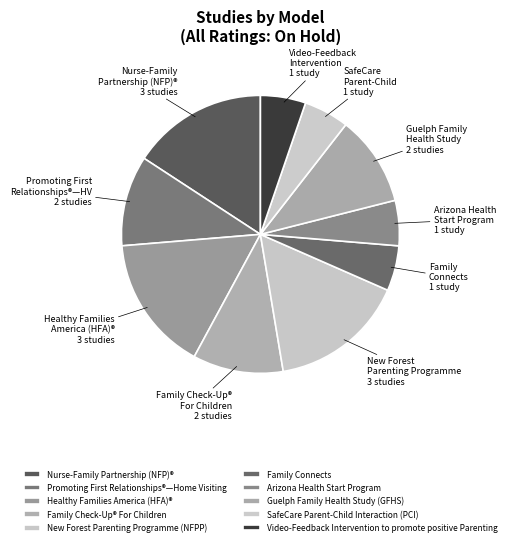

Which slice is the largest?

Nurse-Family Partnership (NFP)®